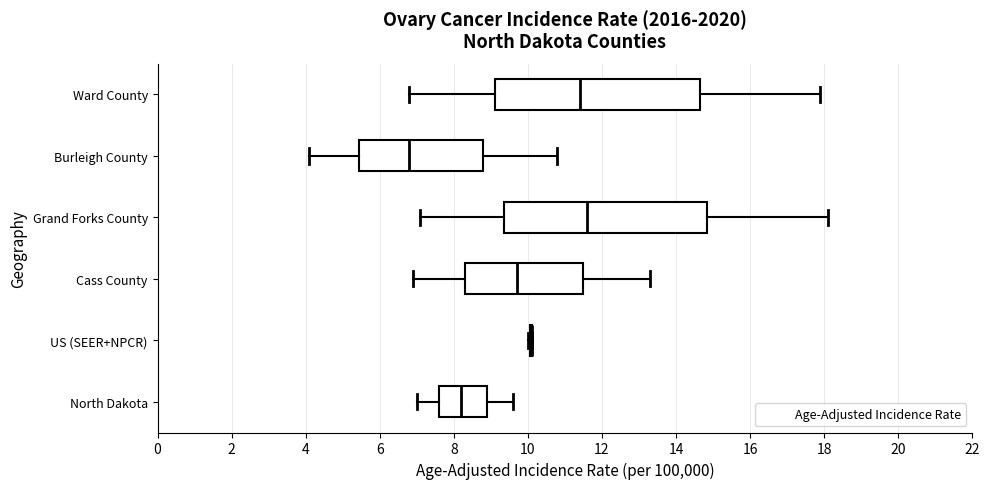

Reading bottom to top, read every box against the x-axis: the position of its median line, the range the box covers, and the ends of its whiskers. The values are not printed on the chart, so give them approximately, as read against the axis.

North Dakota: median 8.2, box 7.6 to 9.0, whiskers 7.0 to 9.6
US (SEER+NPCR): box collapsed to a line at 10.2, whiskers 10.0 to 10.2
Cass County: median 9.8, box 8.4 to 11.6, whiskers 7.0 to 13.4
Grand Forks County: median 11.6, box 9.4 to 14.8, whiskers 7.2 to 18.2
Burleigh County: median 6.8, box 5.4 to 8.8, whiskers 4.2 to 10.8
Ward County: median 11.4, box 9.2 to 14.6, whiskers 6.8 to 18.0